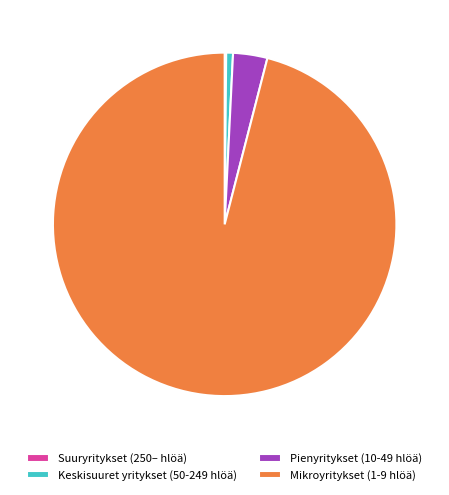

Approximately how many times larger is the value at Mikroyritykset (1-9 hlöä) compared to Keskisuuret yritykset (50-249 hlöä)?

150.0